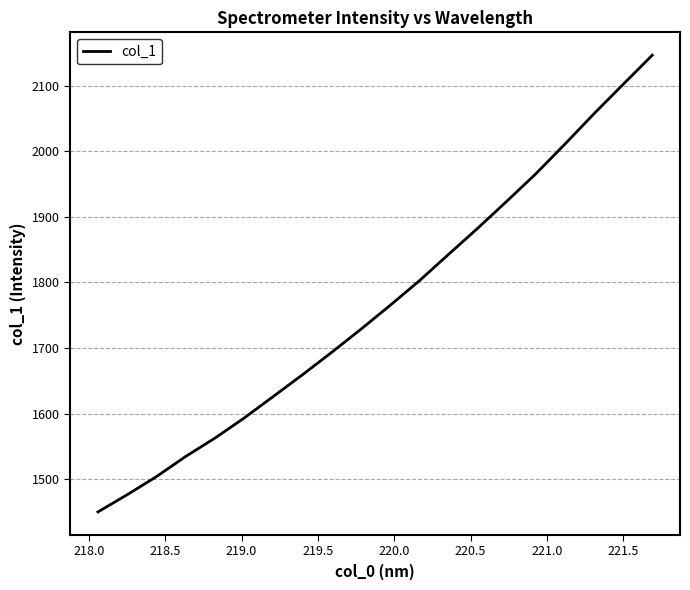

What is the minimum value shown in the chart?

1450.2